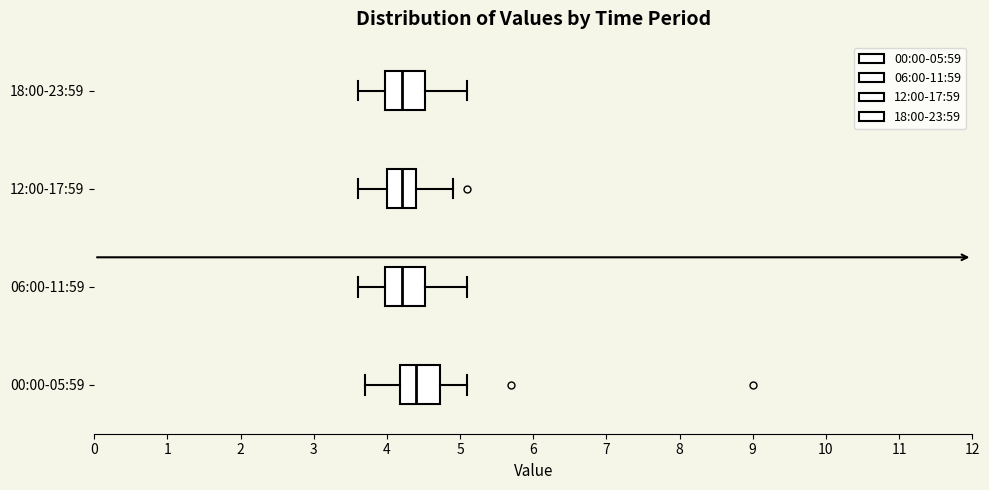

Where is the right edge of the box for 06:00-11:59 on the x-axis? The values are not printed on the chart, so give them approximately, as read against the axis.

4.5